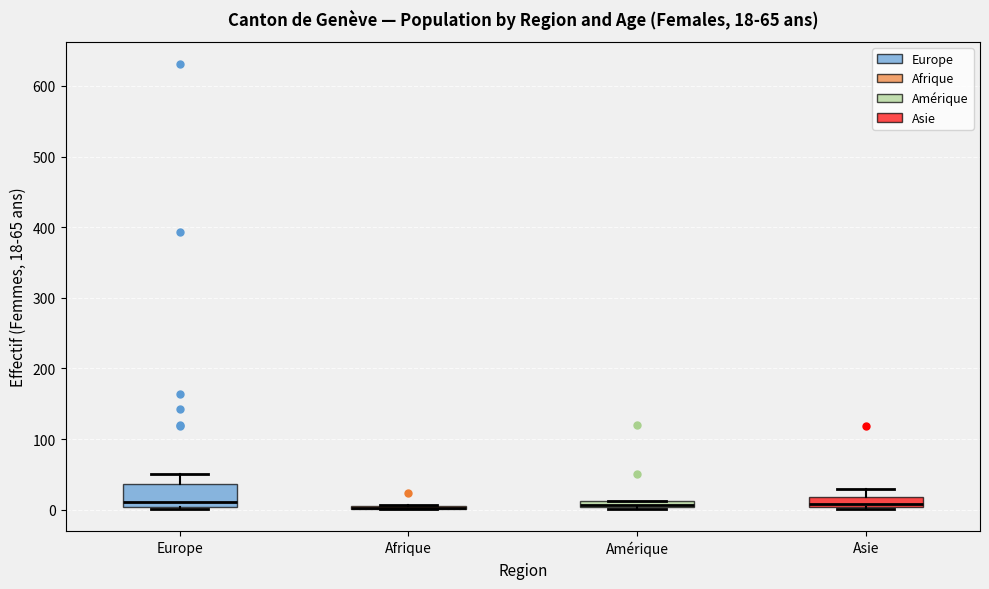

Which box is the tallest, from its lower edge to its upper edge?

Europe